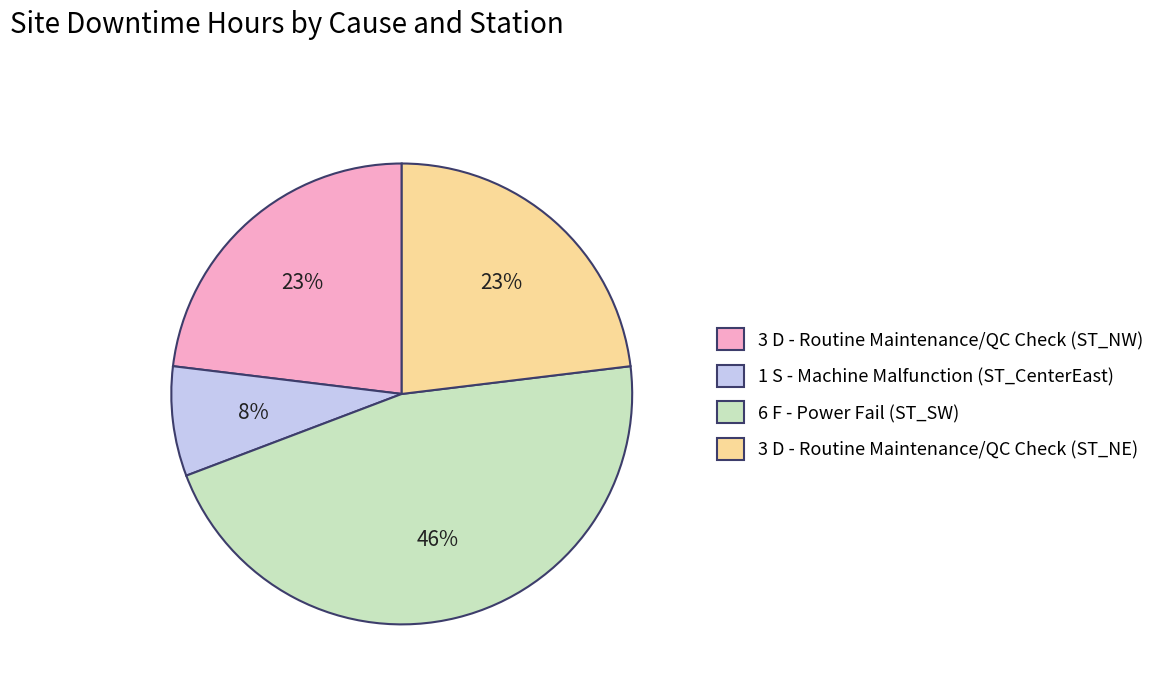

To the nearest percent, what is the difference between the largest and smallest slice percentages?

38%